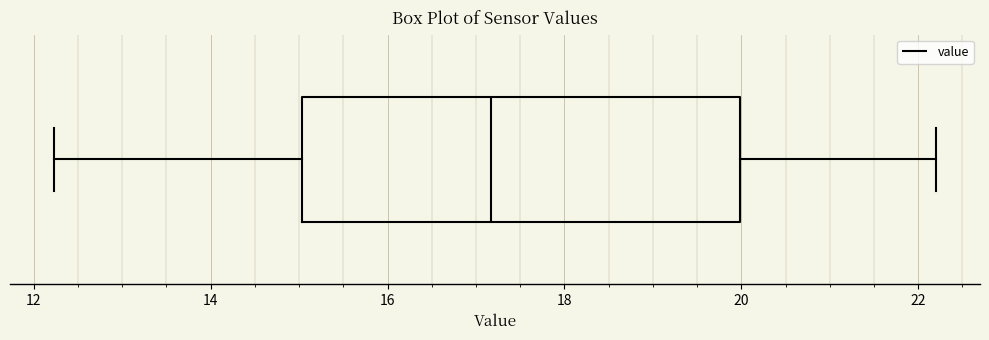

Read this box plot against the x-axis: the position of the median line, the range covered by the box, and the ends of both whiskers. The values are not printed on the chart, so give them approximately, as read against the axis.

median 17.2, box 15.0 to 20.0, whiskers 12.2 to 22.2